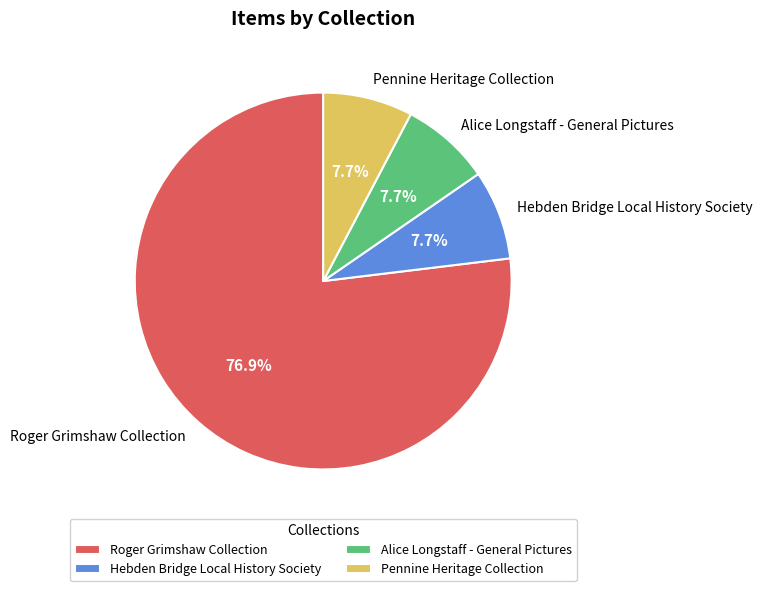

To the nearest percent, what percentage of the pie is Roger Grimshaw Collection?

77%